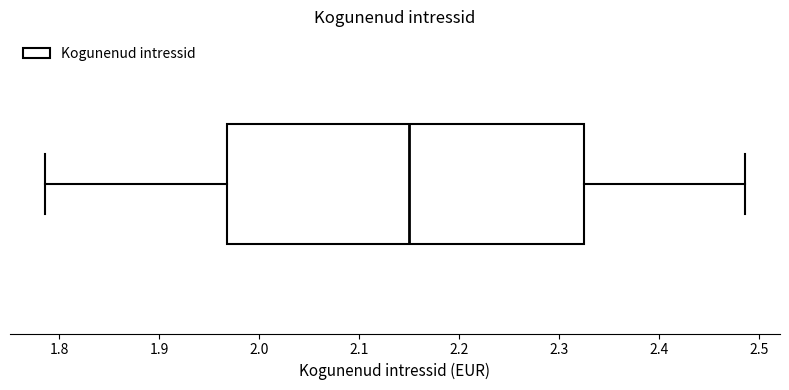

Where is the left edge of the box on the x-axis? The values are not printed on the chart, so give them approximately, as read against the axis.

1.97